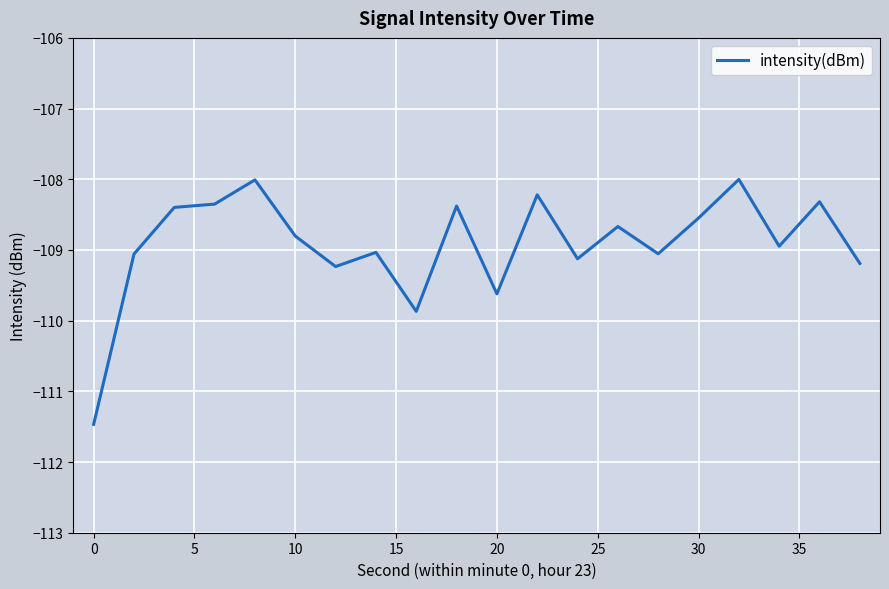

What is the average value?

-108.9